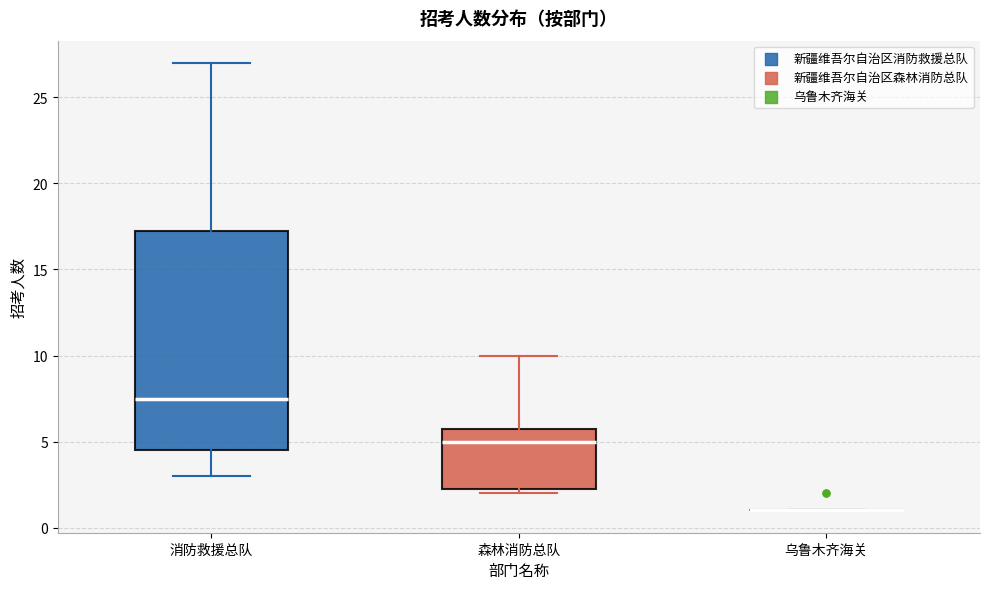

Reading left to right, read every box against the y-axis: the position of its median line, the range the box covers, and the ends of its whiskers. The values are not printed on the chart, so give them approximately, as read against the axis.

消防救援总队: median 7.5, box 4.5 to 17.5, whiskers 3.0 to 27.0
森林消防总队: median 5.0, box 2.5 to 6.0, whiskers 2.0 to 10.0
乌鲁木齐海关: box collapsed to a line at 1.0, whiskers 1.0 to 1.0